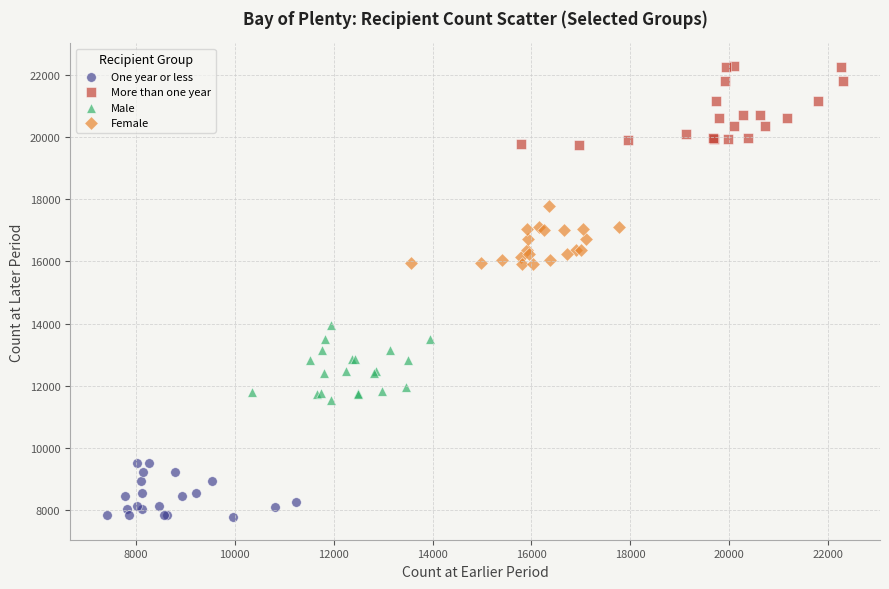

Which series has the largest Y range (max minus min)?

More than one year